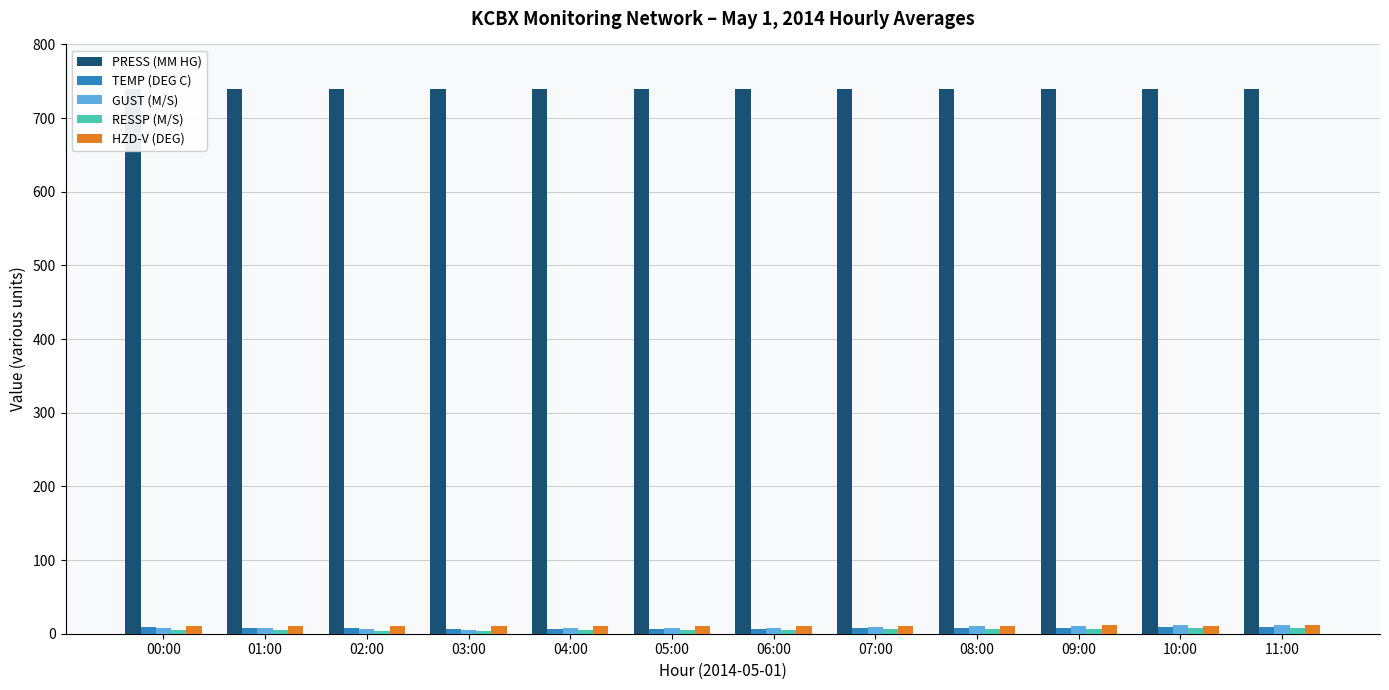

What is the maximum value for TEMP (DEG C)?

9.8